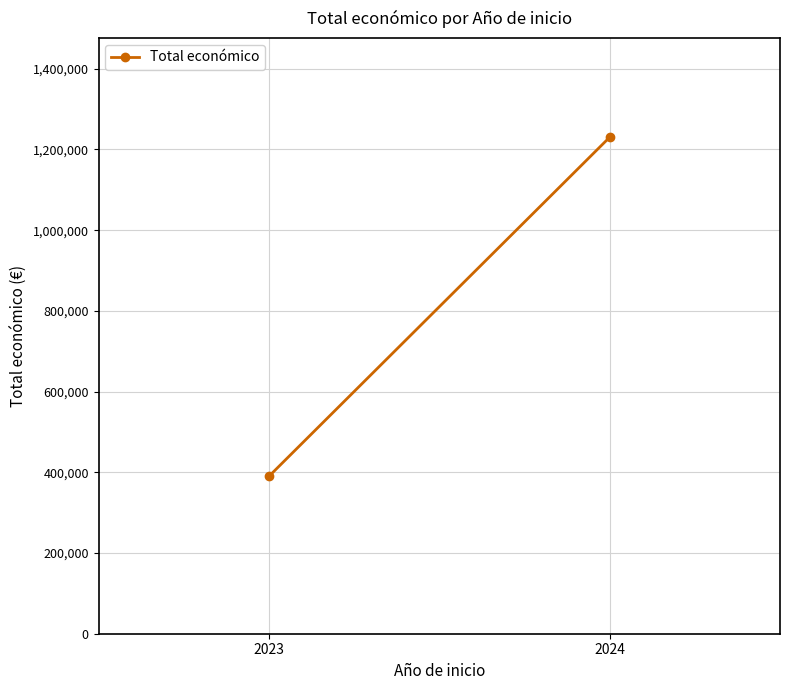

Which has a higher value, 2024 or 2023?

2024